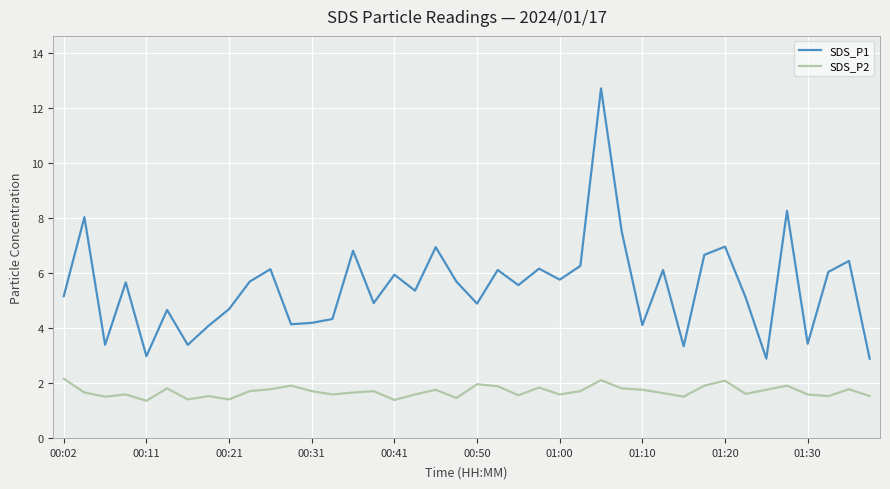

Which series has the widest spread of values?

SDS_P1